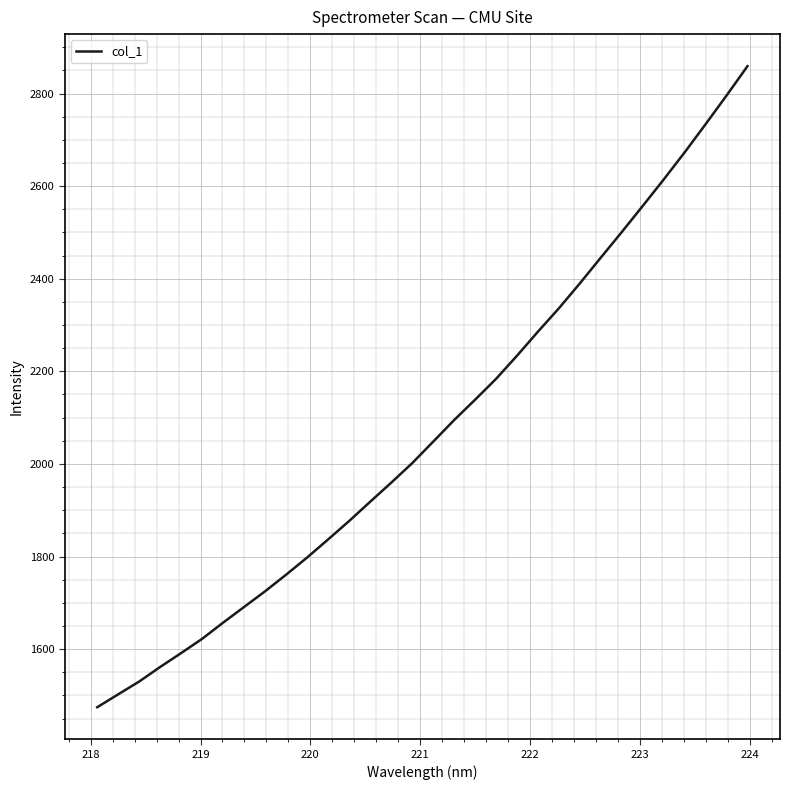

What is the difference between the maximum and minimum values?

1384.9